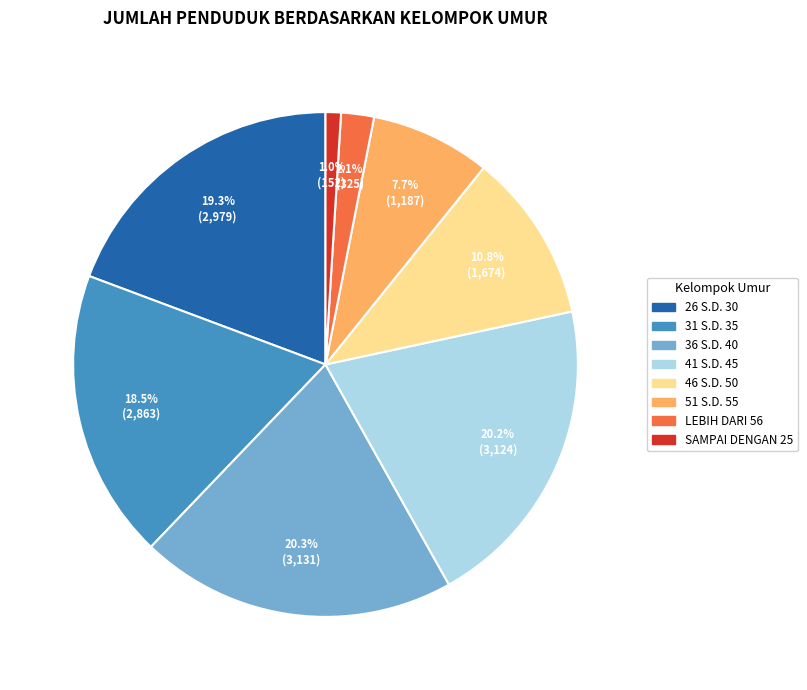

What is the smallest slice in the pie chart?

SAMPAI DENGAN 25